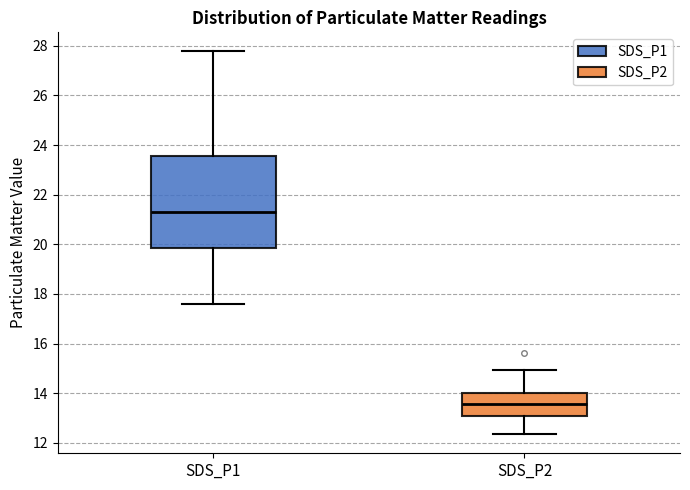

Reading left to right, read every box against the y-axis: the position of its median line, the range the box covers, and the ends of its whiskers. The values are not printed on the chart, so give them approximately, as read against the axis.

SDS_P1: median 21.2, box 19.8 to 23.6, whiskers 17.6 to 27.8
SDS_P2: median 13.6, box 13.2 to 14.0, whiskers 12.4 to 15.0